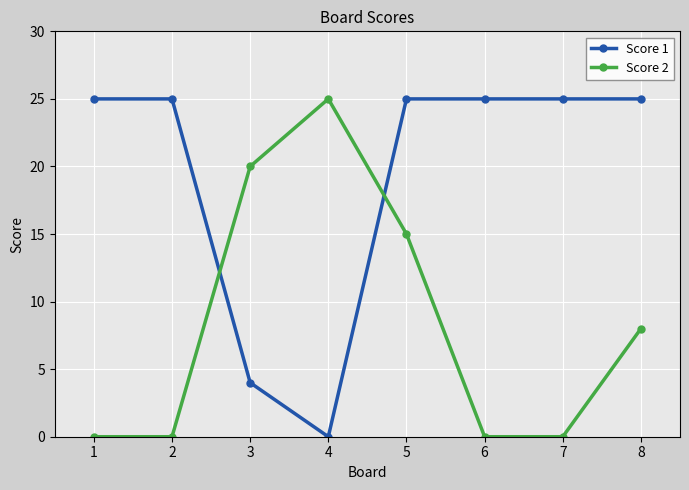

Rank the series by their average value, from lowest to highest.

Score 2, Score 1